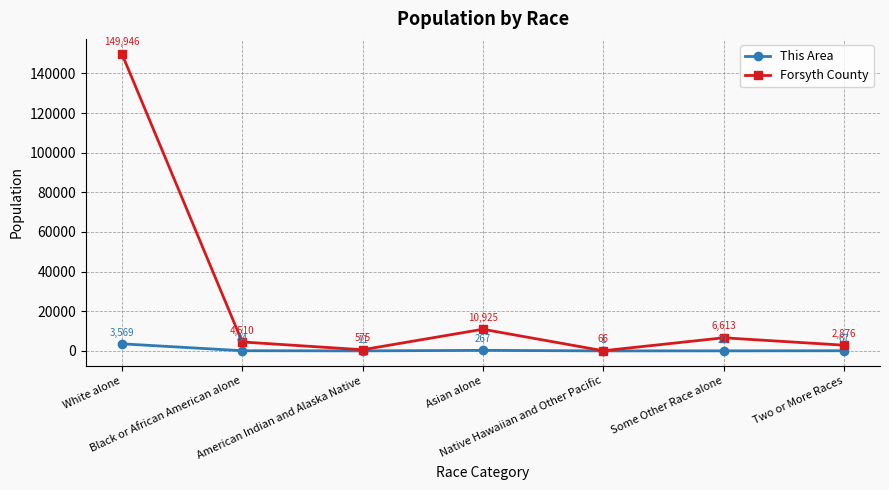

At White alone, list the series in order from largest to smallest.

Forsyth County, This Area